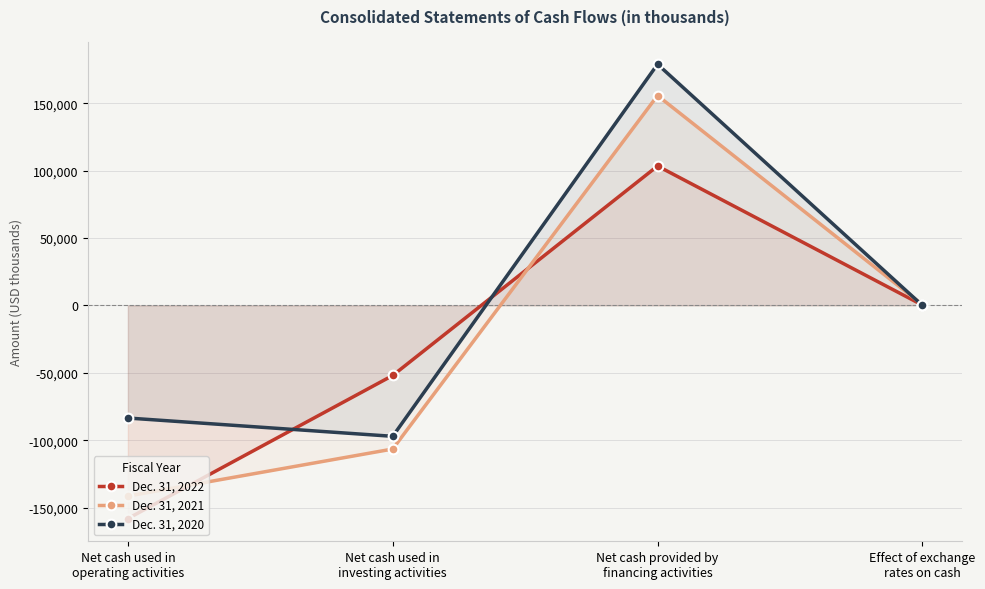

List the labels in order of Dec. 31, 2020 value, largest first.

Net cash provided by
financing activities, Effect of exchange
rates on cash, Net cash used in
operating activities, Net cash used in
investing activities